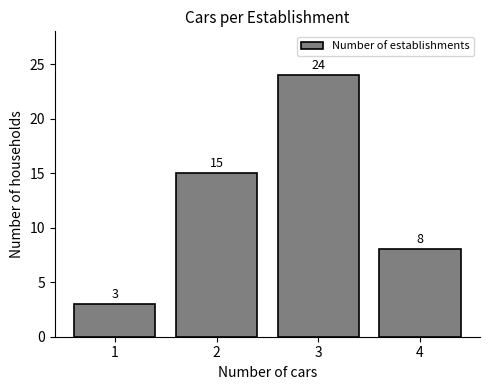

Reading right to left, transcribe all the data shown in this chart.

4=8	3=24	2=15	1=3